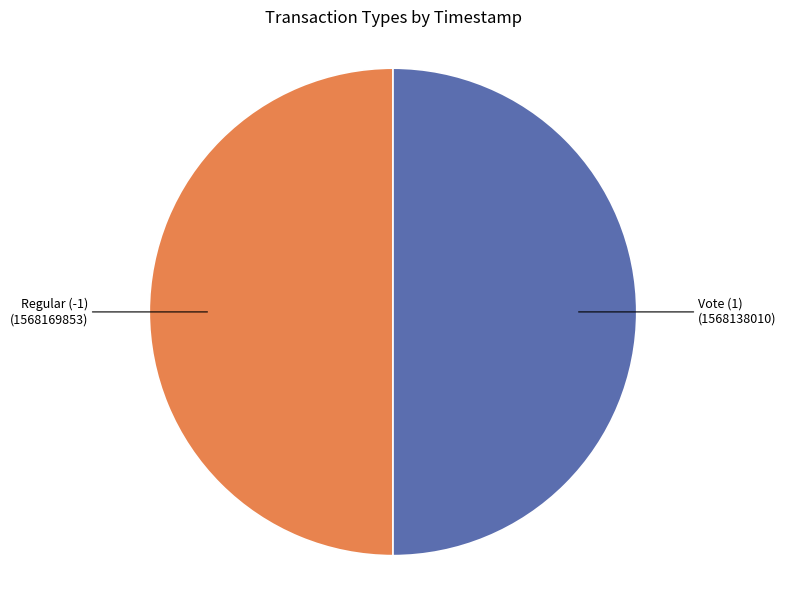

What is the ratio of the value at Regular (-1) to the value at Vote (1)?

1.0